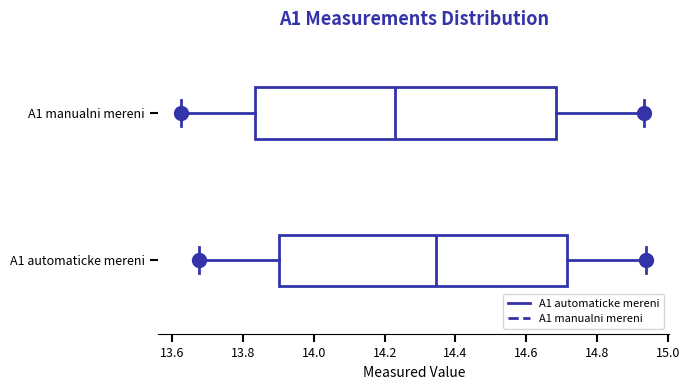

Where does the median line of the box for A1 manualni mereni sit on the x-axis? The values are not printed on the chart, so give them approximately, as read against the axis.

14.22